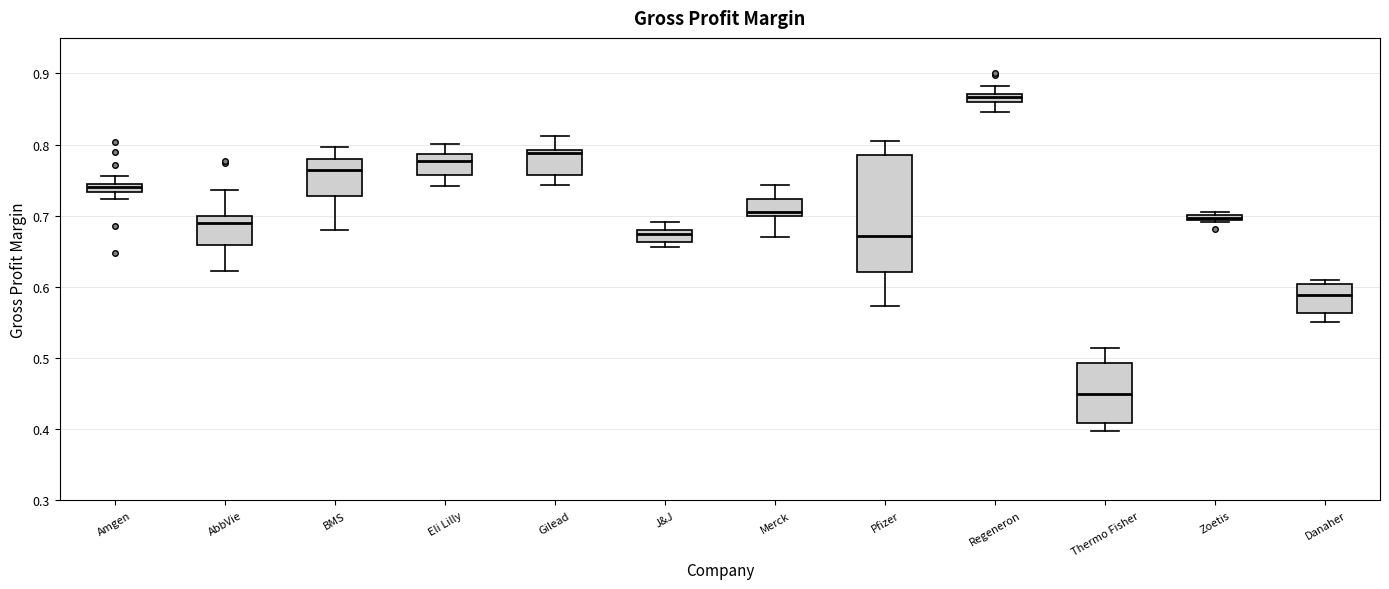

Where does the upper whisker of the box for Pfizer end on the y-axis? The values are not printed on the chart, so give them approximately, as read against the axis.

0.80